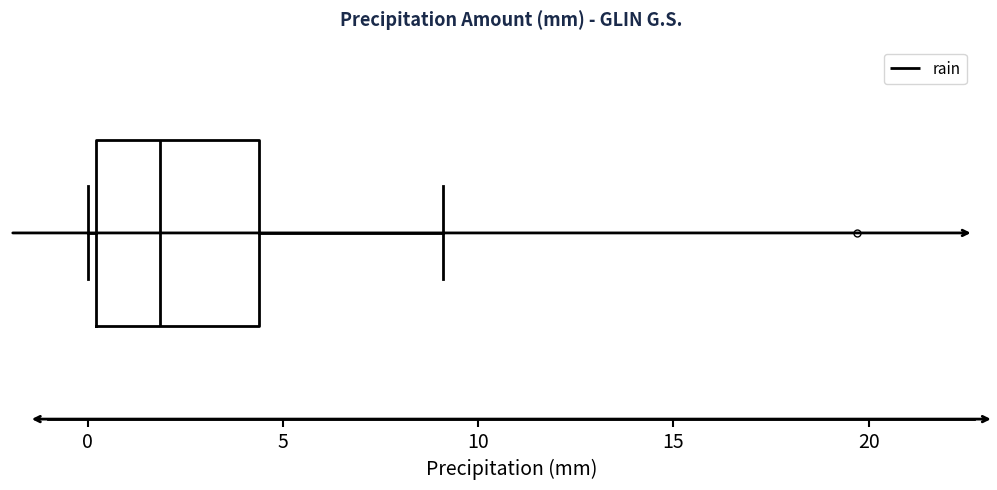

Transcribe this box plot: give where the median line is, the range the box spans, and where the two whiskers end, as read against the x-axis. The values are not printed on the chart, so give them approximately, as read against the axis.

median 2.0, box 0.0 to 4.5, whiskers 0.0 (just left of the box's left edge) to 9.0